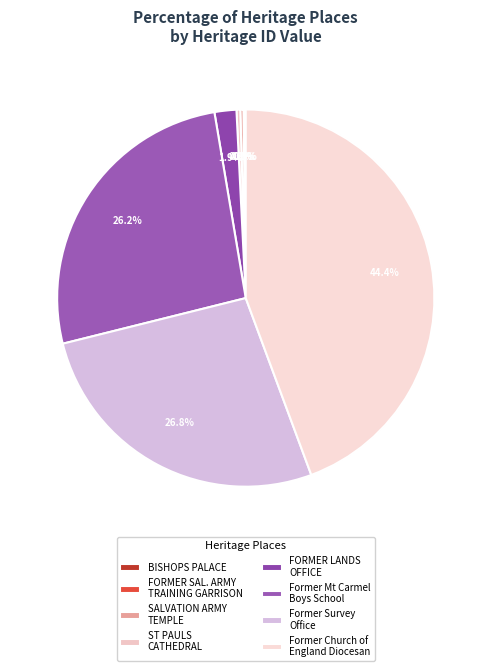

Which has a higher value, Former Survey Office or BISHOPS PALACE?

Former Survey Office